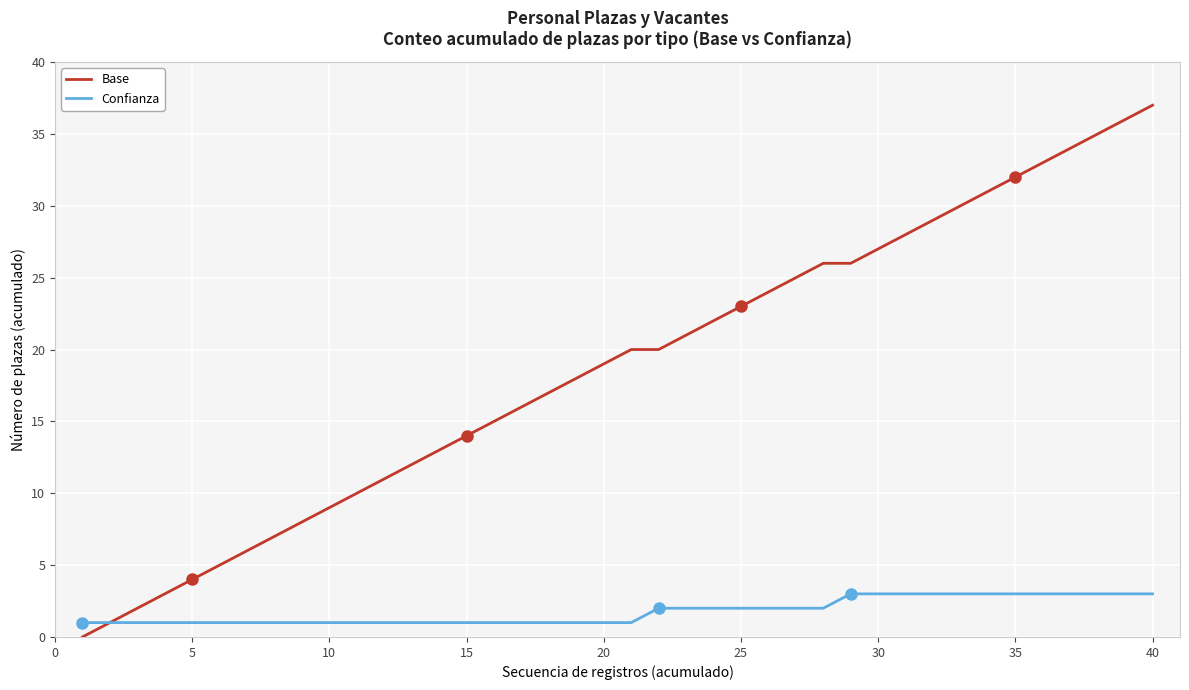

Which series has the widest spread of values?

Base